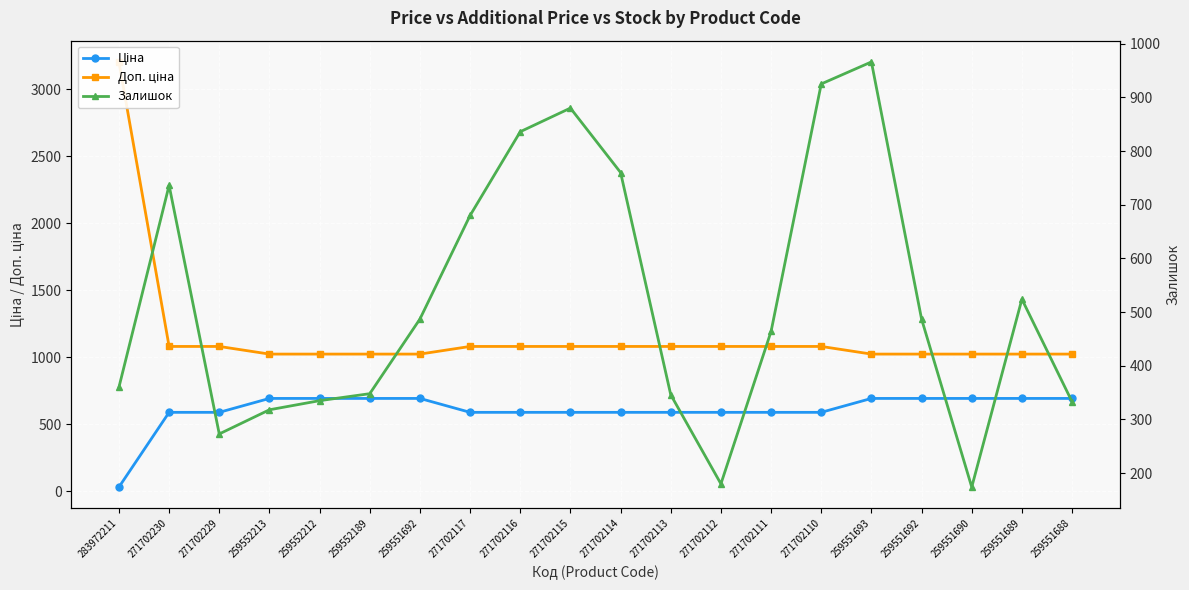

Reading right to left, what are all the values shown in this chart?

Ціна: 693.7	693.7	693.7	693.7	693.7	589.9	589.9	589.9	589.9	589.9	589.9	589.9	589.9	693.7	693.7	693.7	693.7	589.9	589.9	32.0
Доп. ціна: 1024.6	1024.6	1024.6	1024.6	1024.6	1081.7	1081.7	1081.7	1081.7	1081.7	1081.7	1081.7	1081.7	1024.6	1024.6	1024.6	1024.6	1081.7	1081.7	3205.0
Залишок: 333.0	524.0	174.0	487.0	966.0	925.0	464.0	180.0	346.0	760.0	880.0	836.0	680.0	487.0	348.0	335.0	318.0	273.0	736.0	360.0